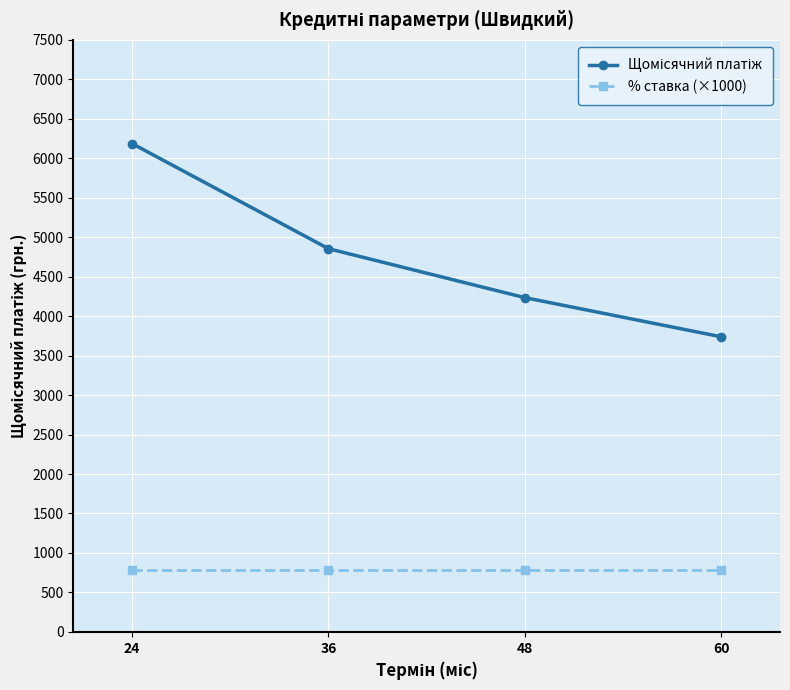

What is the spread (max minus min) of values at 24?

5405.8